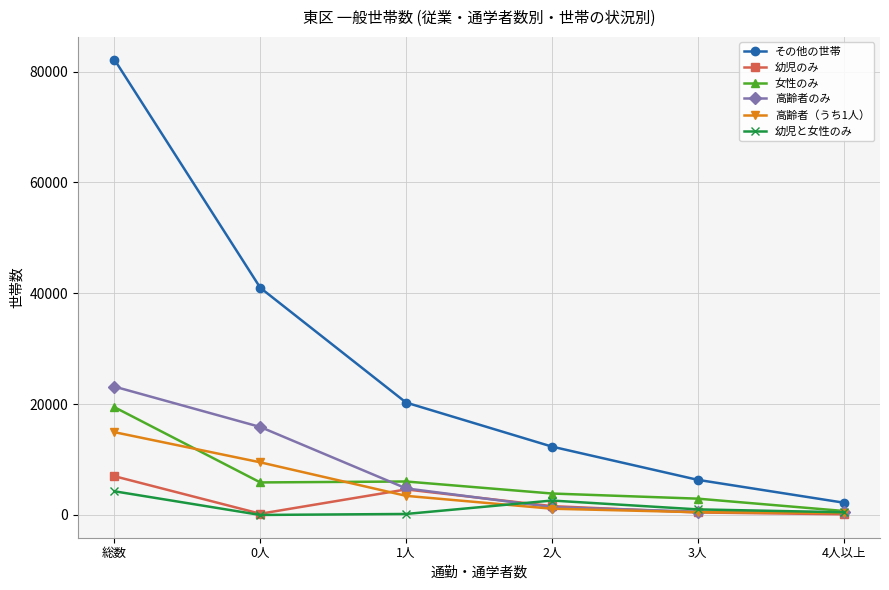

What is the sum of all 高齢者（うち1人） values?

29864